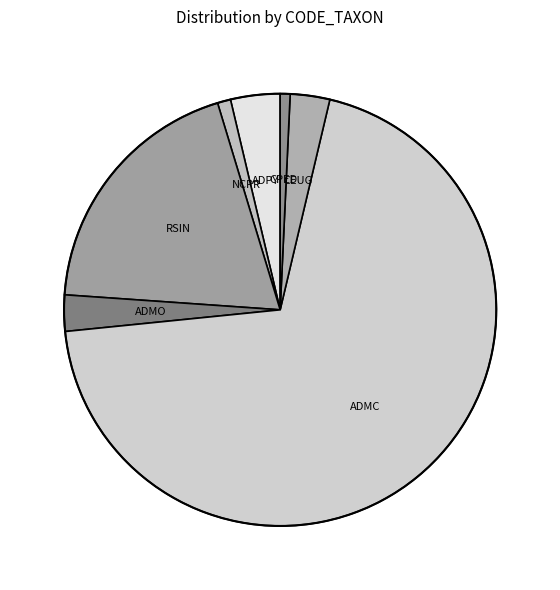

How many segments does this pie chart have?

7